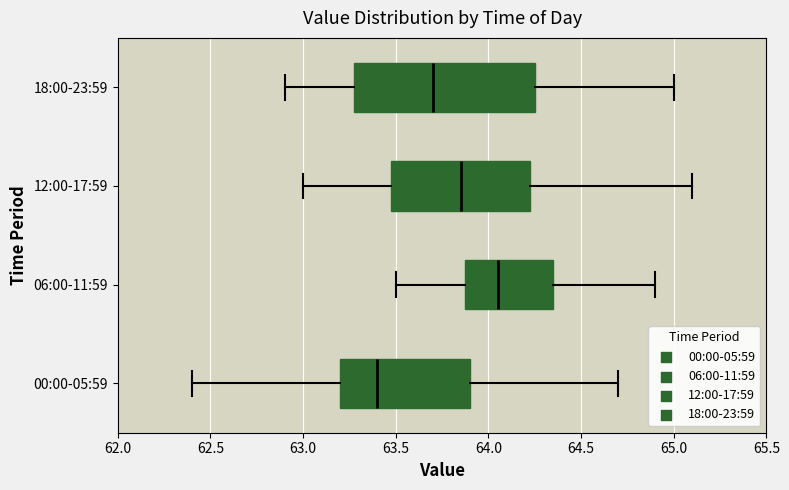

Reading bottom to top, read every box against the x-axis: the position of its median line, the range the box covers, and the ends of its whiskers. The values are not printed on the chart, so give them approximately, as read against the axis.

00:00-05:59: median 63.40, box 63.20 to 63.90, whiskers 62.40 to 64.70
06:00-11:59: median 64.05, box 63.90 to 64.35, whiskers 63.50 to 64.90
12:00-17:59: median 63.85, box 63.50 to 64.25, whiskers 63.00 to 65.10
18:00-23:59: median 63.70, box 63.30 to 64.25, whiskers 62.90 to 65.00